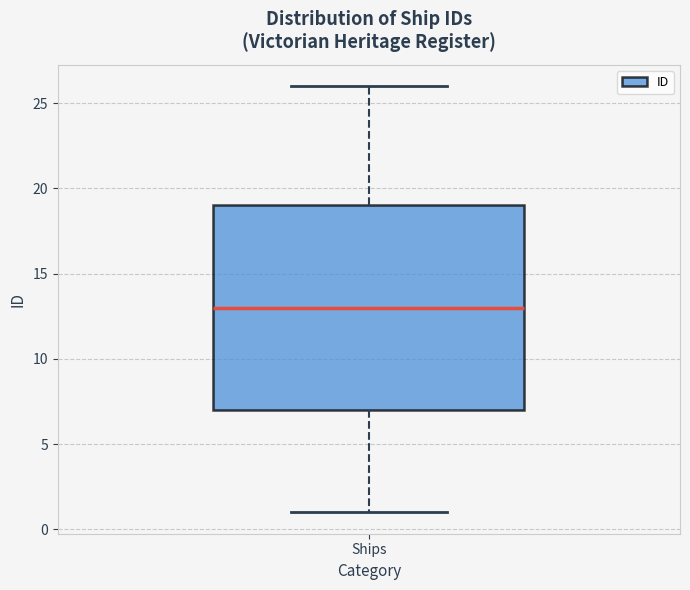

Transcribe this box plot: give where the median line is, the range the box spans, and where the two whiskers end, as read against the y-axis. The values are not printed on the chart, so give them approximately, as read against the axis.

median 13, box 7 to 19, whiskers 1 to 26